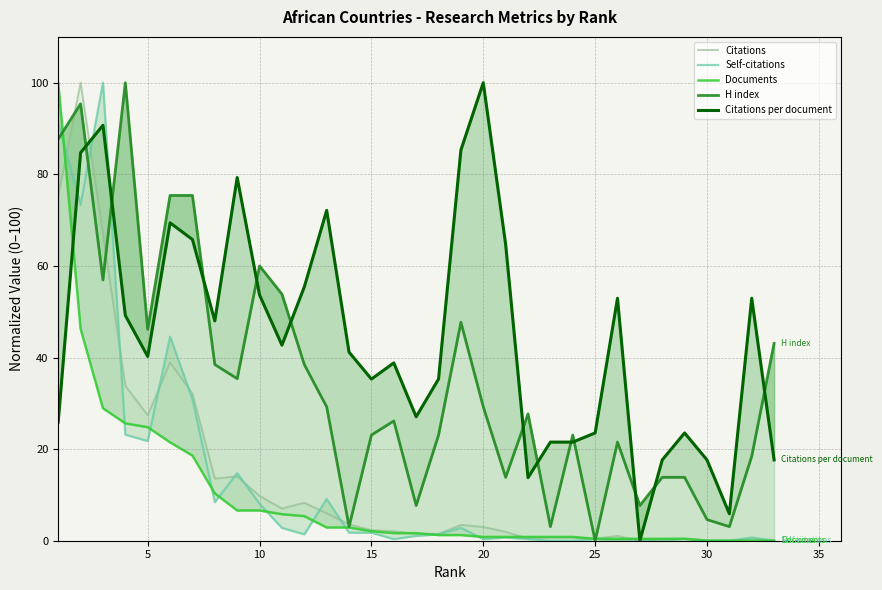

True or false: Documents has more than 1 interior local peaks.

False